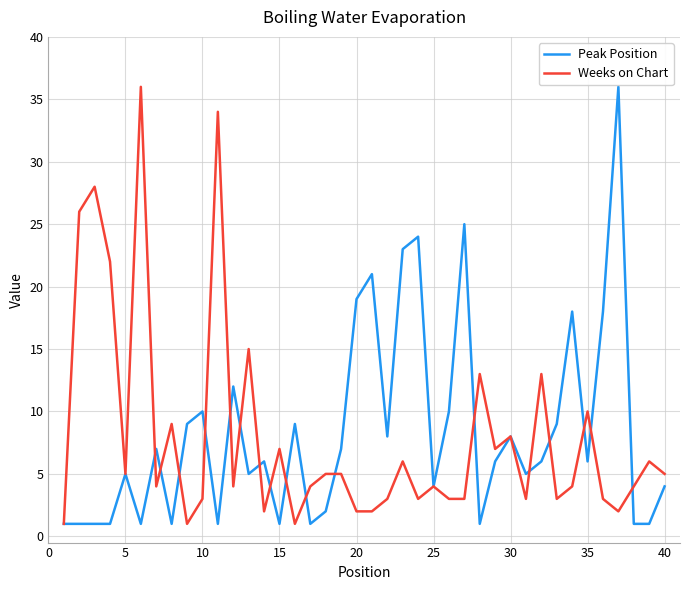

Does the chart have visible grid lines?

Yes